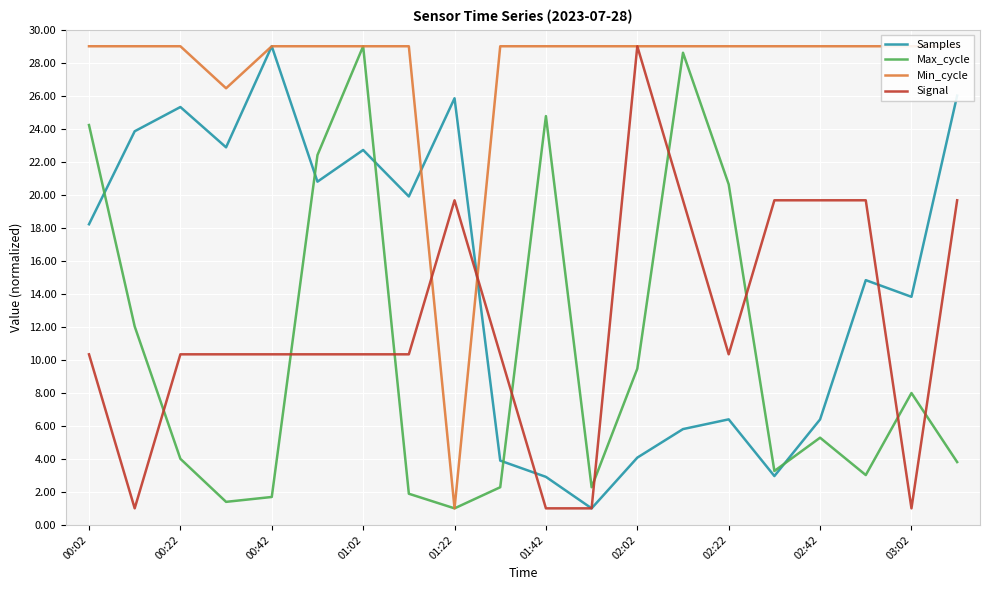

The Signal series shows 11.1 at 02:42. True or false?

False